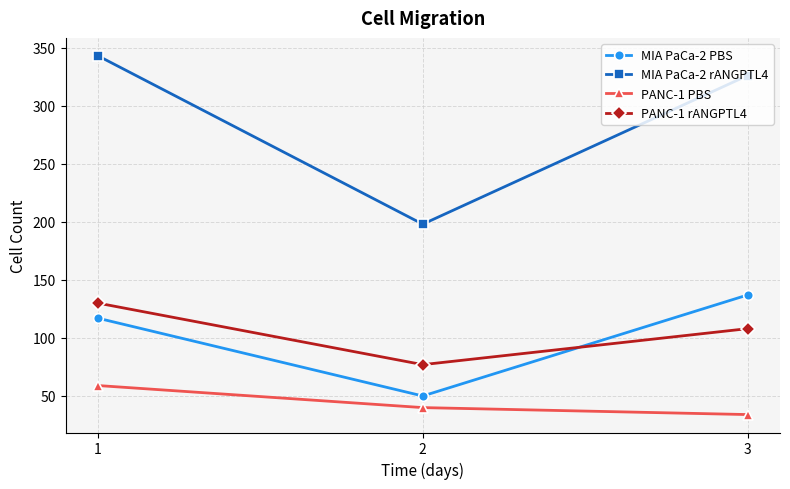

At which label is MIA PaCa-2 rANGPTL4 closest to 270?

3